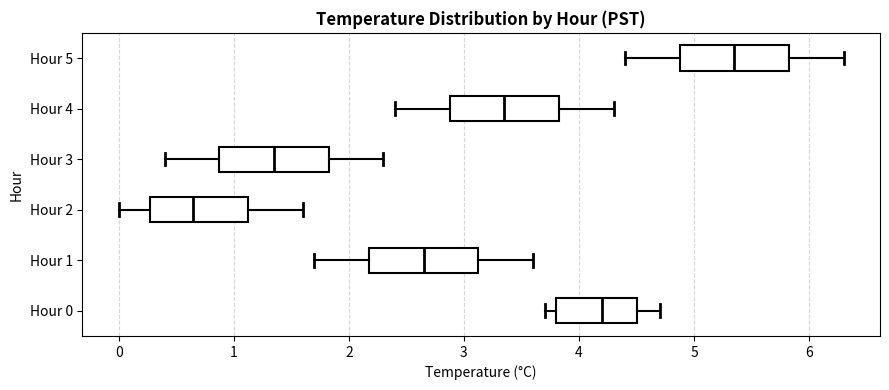

Reading bottom to top, read every box against the x-axis: the position of its median line, the range the box covers, and the ends of its whiskers. The values are not printed on the chart, so give them approximately, as read against the axis.

Hour 0: median 4.2, box 3.8 to 4.5, whiskers 3.7 to 4.7
Hour 1: median 2.7, box 2.2 to 3.1, whiskers 1.7 to 3.6
Hour 2: median 0.7, box 0.3 to 1.1, whiskers 0.0 to 1.6
Hour 3: median 1.4, box 0.9 to 1.8, whiskers 0.4 to 2.3
Hour 4: median 3.4, box 2.9 to 3.8, whiskers 2.4 to 4.3
Hour 5: median 5.4, box 4.9 to 5.8, whiskers 4.4 to 6.3